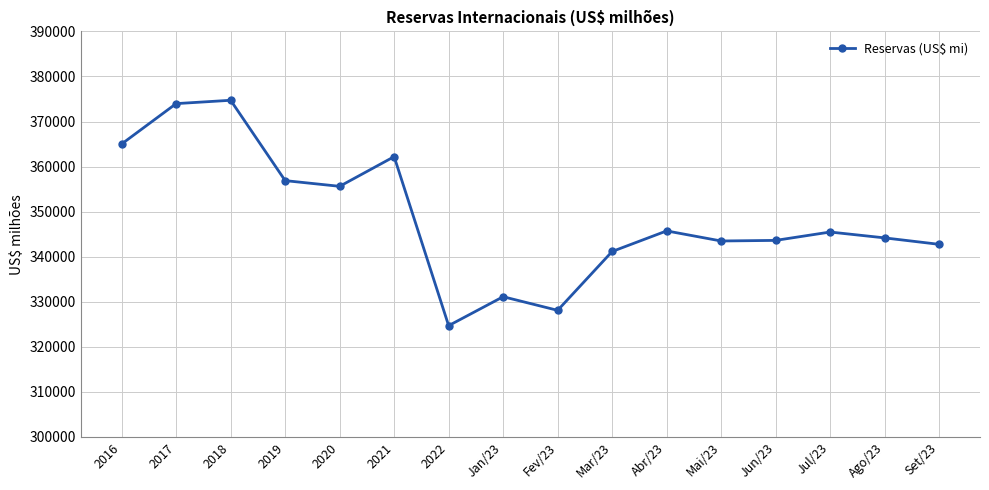

How many interior local peaks (higher than both neighbors) does the data have?

5